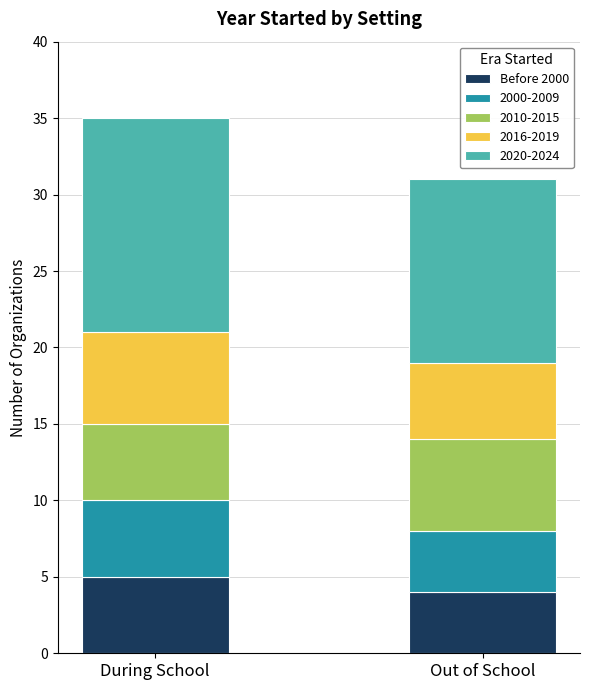

What is the total value across all series at During School?

35